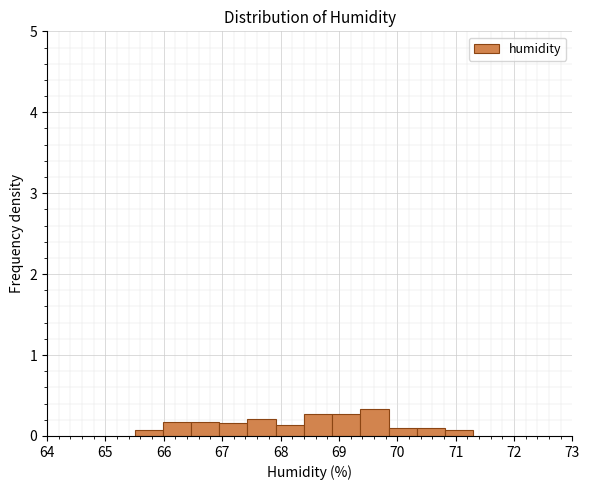

Reading left to right, transcribe this chart: for each bar, give the range it covers on the x-axis and its height. Neither the bar edges nor the heights are printed on the chart, so give them approximately, as read against the axes.

65.5 to 66.0: under 0.1
66.0 to 66.5: 0.2
66.5 to 67.0: 0.2
67.0 to 67.4: 0.2
67.4 to 67.9: 0.2
67.9 to 68.4: 0.1
68.4 to 68.9: 0.3
68.9 to 69.4: 0.3
69.4 to 69.9: 0.3
69.9 to 70.3: 0.1
70.3 to 70.8: 0.1
70.8 to 71.3: under 0.1